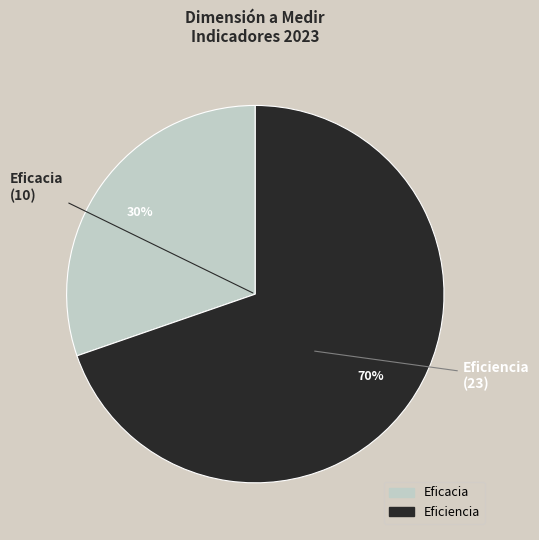

Which category accounts for the majority?

Eficiencia